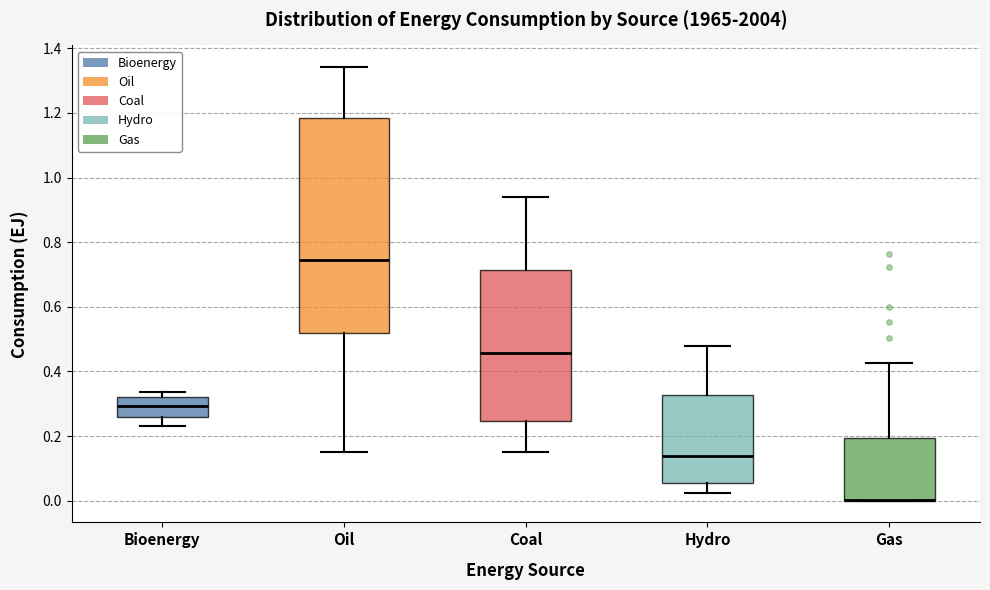

Comparing the boxes themselves (not the whiskers), which one is the tallest?

Oil